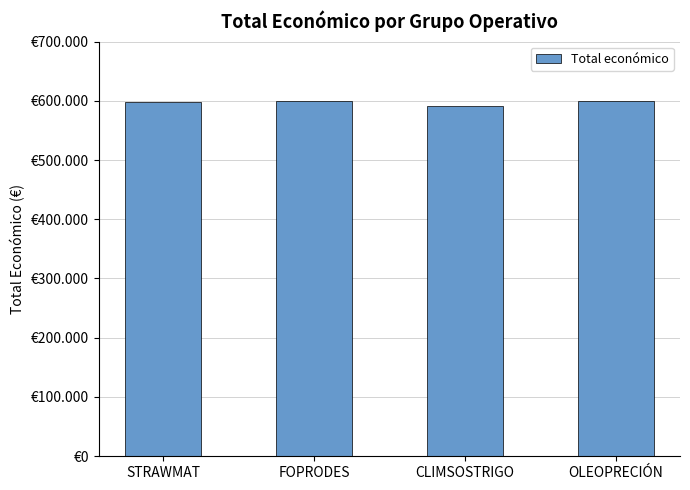

List the labels in order of value, smallest first.

CLIMSOSTRIGO, STRAWMAT, FOPRODES, OLEOPRECIÓN